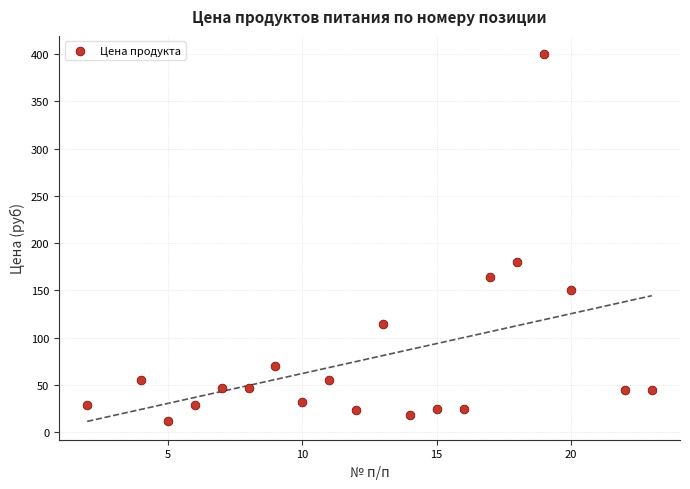

What Y value in the scatter plot is closest to 206?

180.0